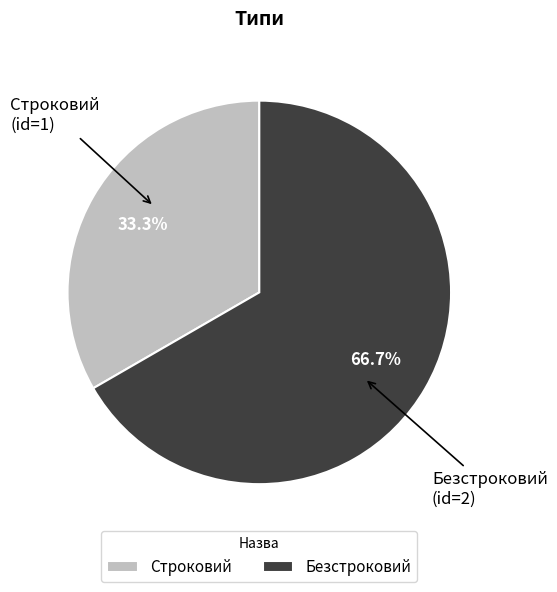

Which slice is the largest?

Безстроковий